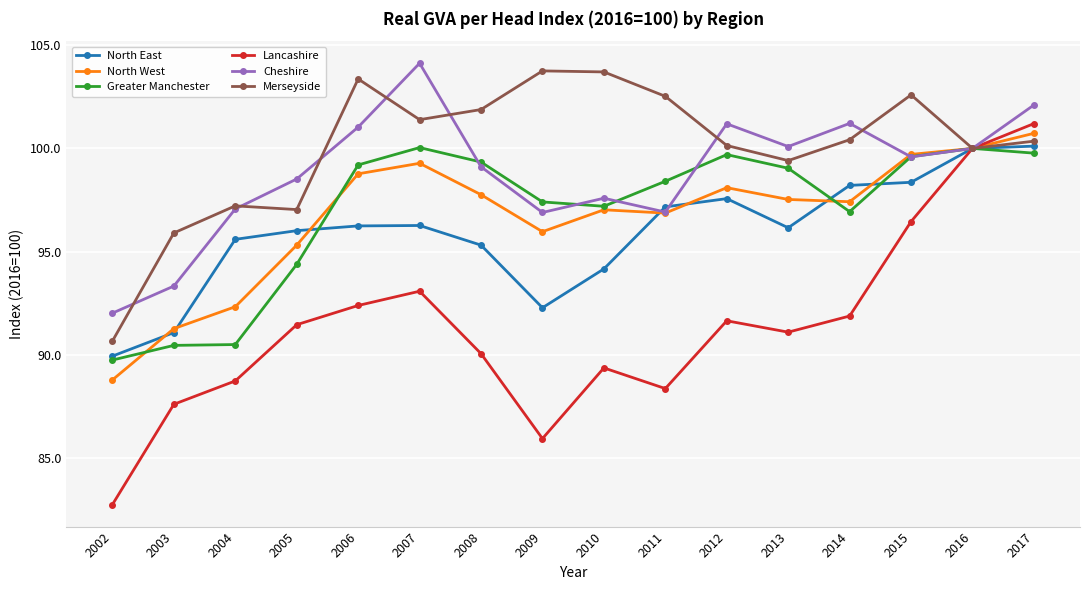

Which series has the largest total across all categories?

Merseyside